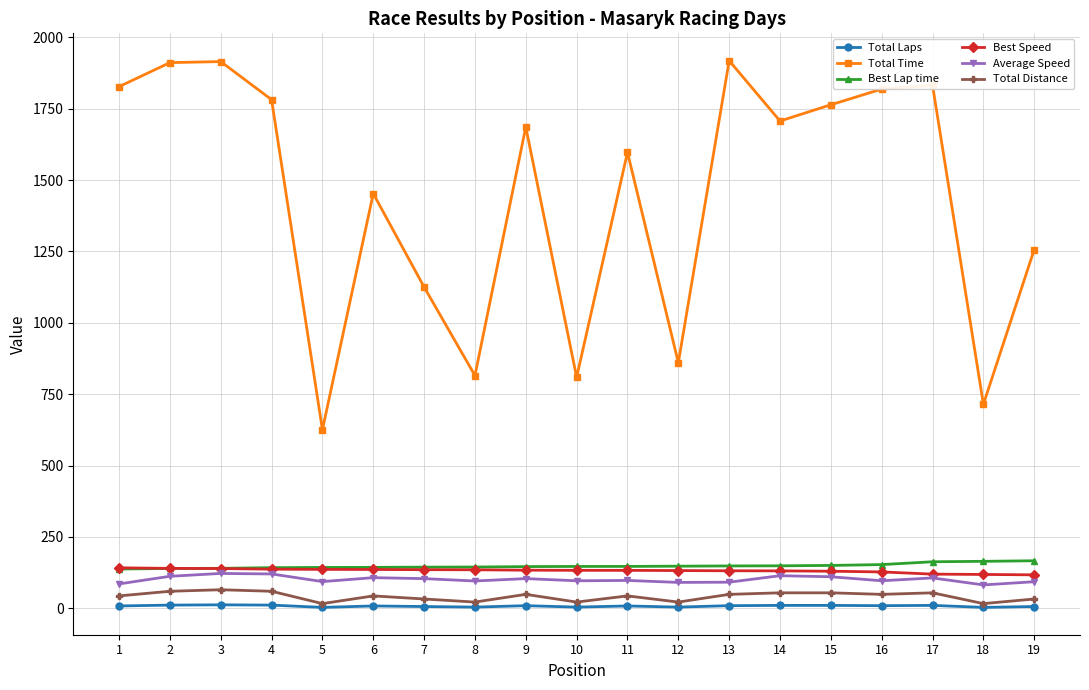

How many values in the Best Lap time series exceed 146?

10